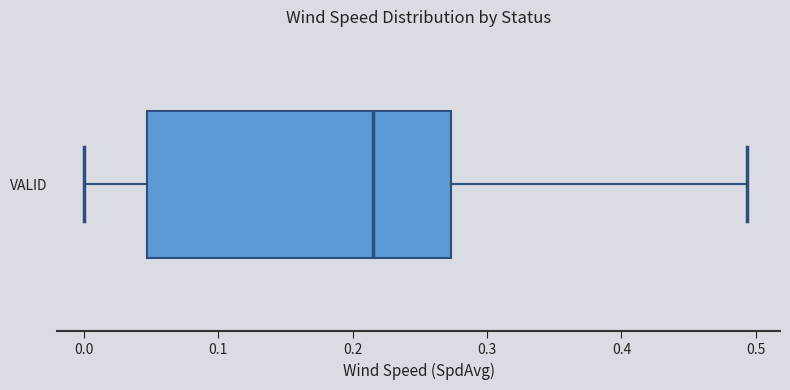

Read this box plot against the x-axis: the position of the median line, the range covered by the box, and the ends of both whiskers. The values are not printed on the chart, so give them approximately, as read against the axis.

median 0.22, box 0.05 to 0.27, whiskers 0.00 to 0.49